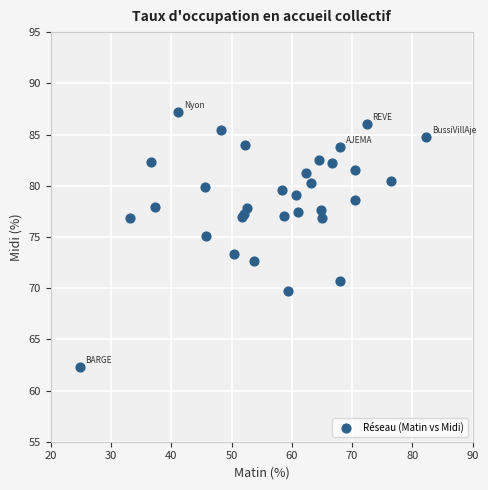

What Y value in the scatter plot is closest to 74?

73.4